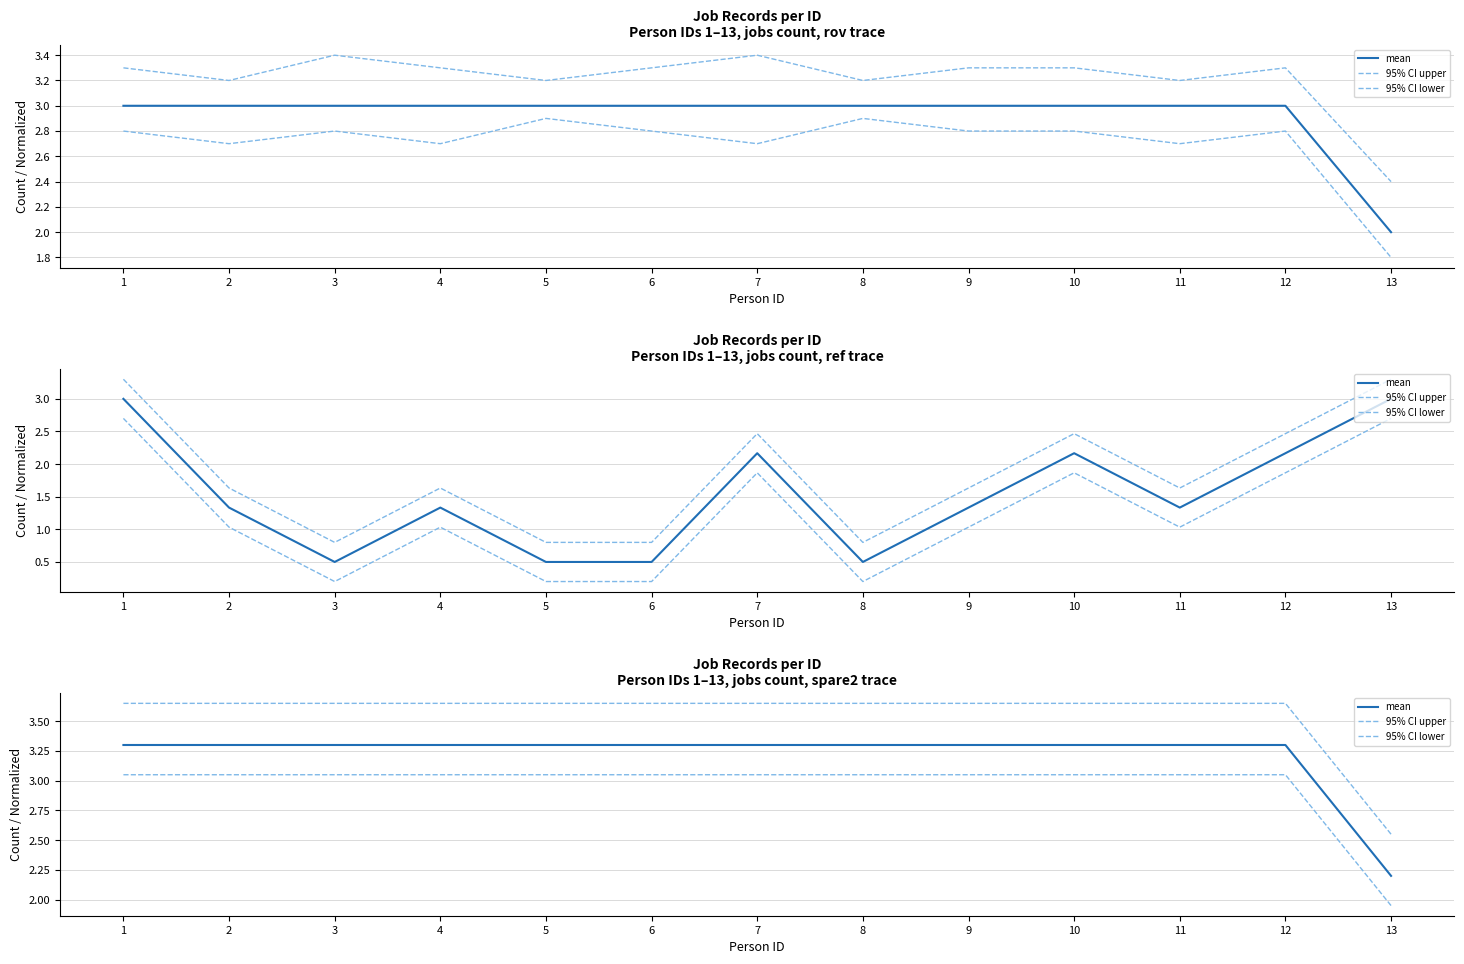

List the labels in order of 95% CI lower value, largest first.

1, 2, 3, 4, 5, 6, 7, 8, 9, 10, 11, 12, 13